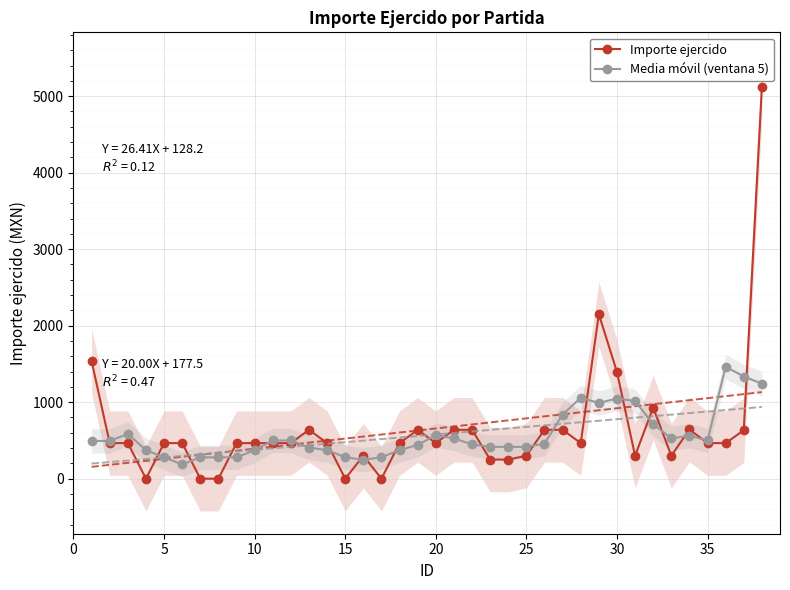

Rank the series at 15 from highest to lowest value.

Media móvil (ventana 5), Importe ejercido